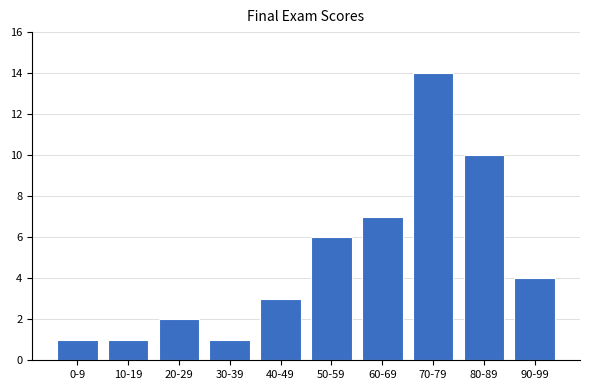

Reading left to right, transcribe all the data shown in this chart.

0-9=1	10-19=1	20-29=2	30-39=1	40-49=3	50-59=6	60-69=7	70-79=14	80-89=10	90-99=4